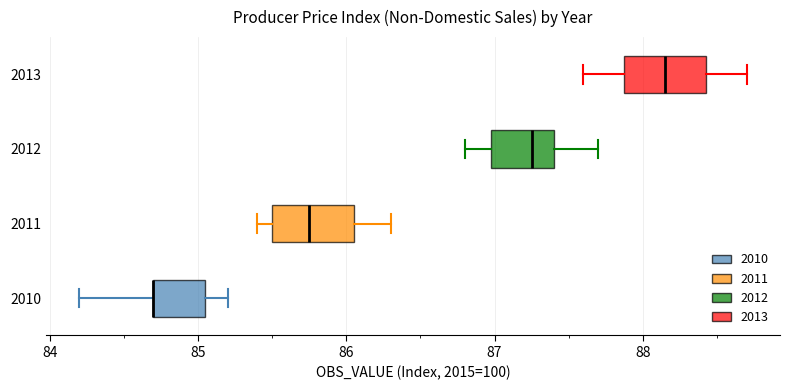

Reading bottom to top, transcribe this box plot: for each box, give where its median line is, the range the box spans, and where its two whiskers end, as read against the x-axis. The values are not printed on the chart, so give them approximately, as read against the axis.

2010: median 84.7 (drawn on the box's left edge), box 84.7 to 85.1, whiskers 84.2 to 85.2
2011: median 85.8, box 85.5 to 86.1, whiskers 85.4 to 86.3
2012: median 87.3, box 87.0 to 87.4, whiskers 86.8 to 87.7
2013: median 88.2, box 87.9 to 88.4, whiskers 87.6 to 88.7